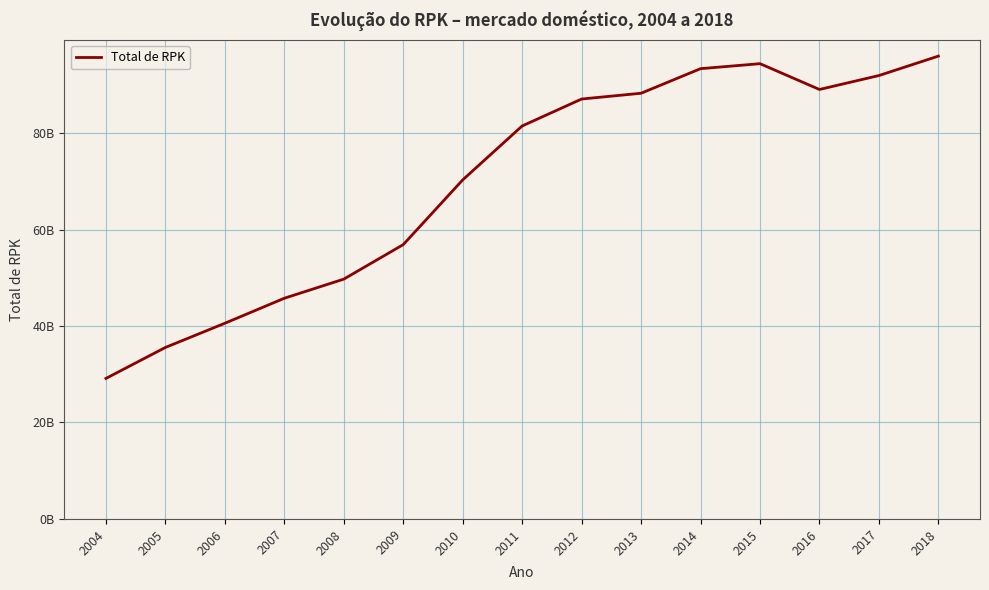

What is the average value?

69946358887